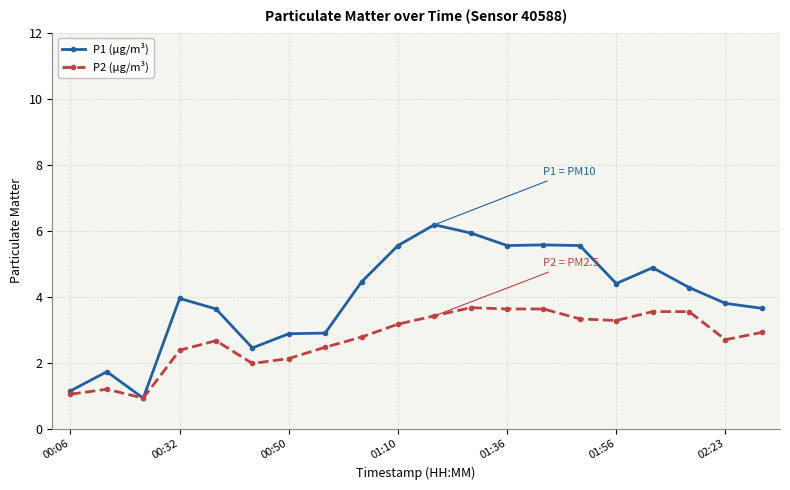

How many series are shown in this chart?

2